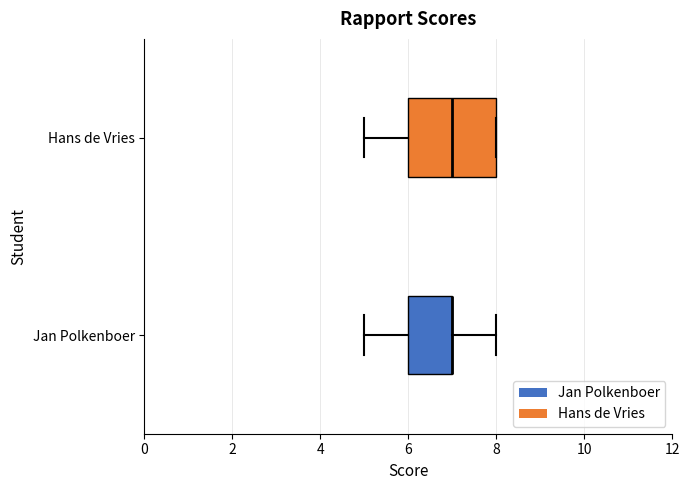

Reading bottom to top, read every box against the x-axis: the position of its median line, the range the box covers, and the ends of its whiskers. The values are not printed on the chart, so give them approximately, as read against the axis.

Jan Polkenboer: median 7 (drawn on the box's right edge), box 6 to 7, whiskers 5 to 8
Hans de Vries: median 7, box 6 to 8, whiskers 5 to 8